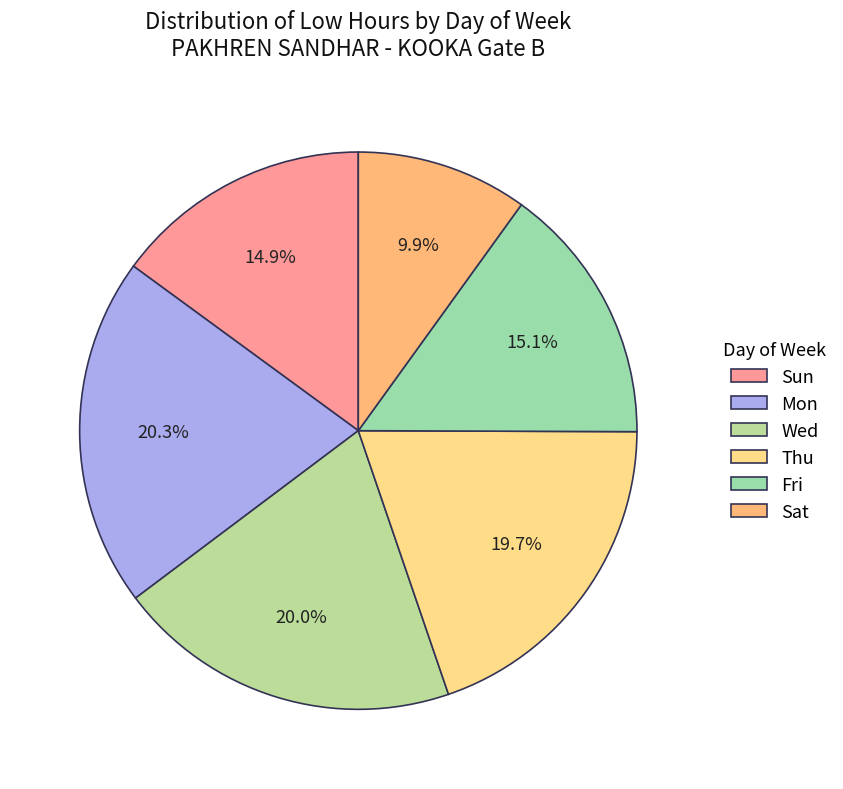

Which category has the smallest portion of the pie?

Sat